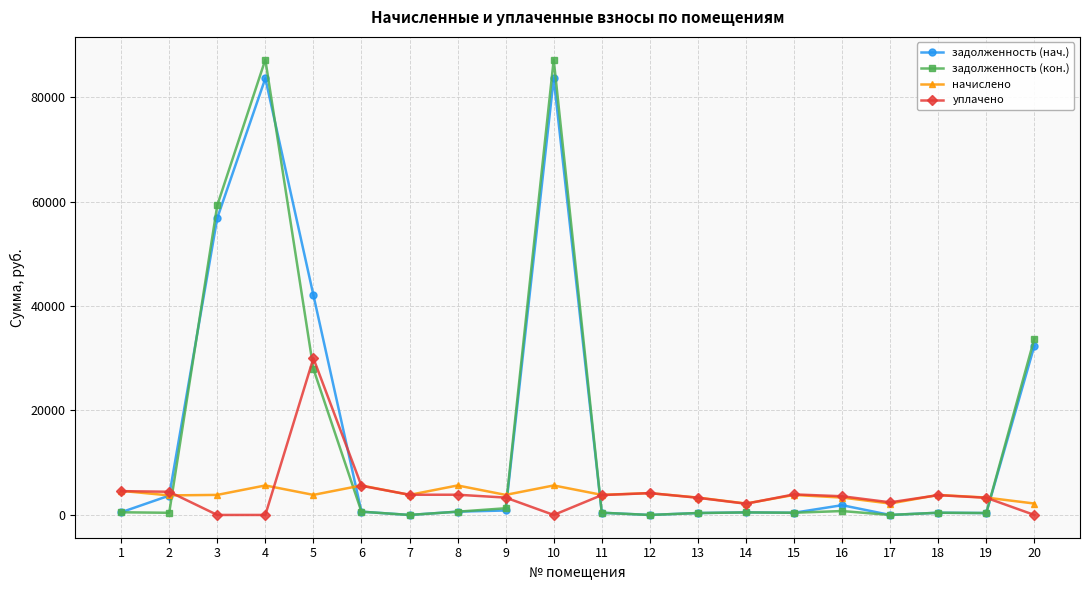

Count the number of data series in this chart.

4